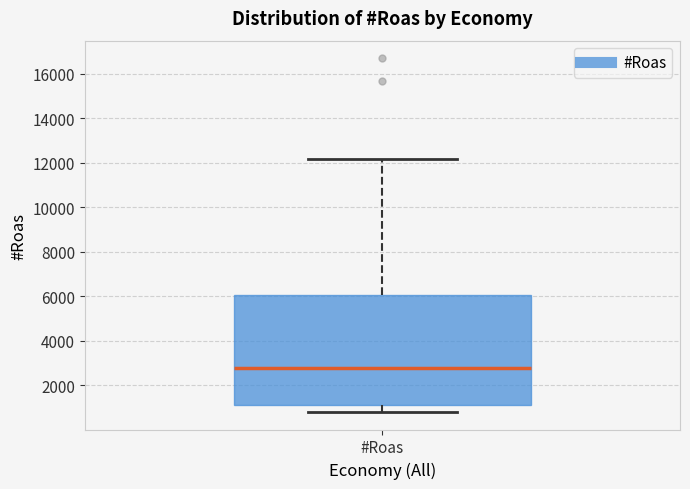

Transcribe this box plot: give where the median line is, the range the box spans, and where the two whiskers end, as read against the y-axis. The values are not printed on the chart, so give them approximately, as read against the axis.

median 2800, box 1200 to 6000, whiskers 800 to 12200